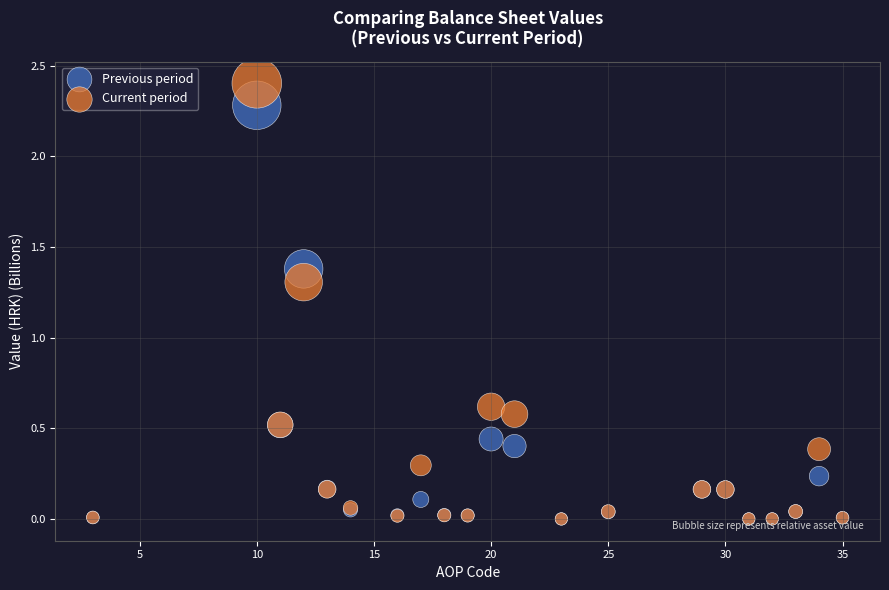

Which series has the widest spread of Y values?

Current period